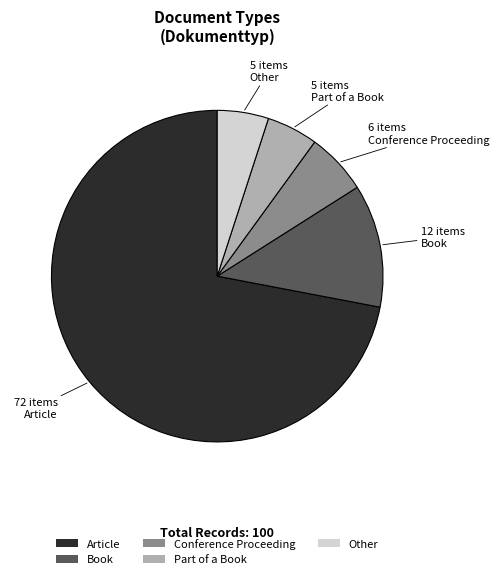

How many segments does this pie chart have?

5